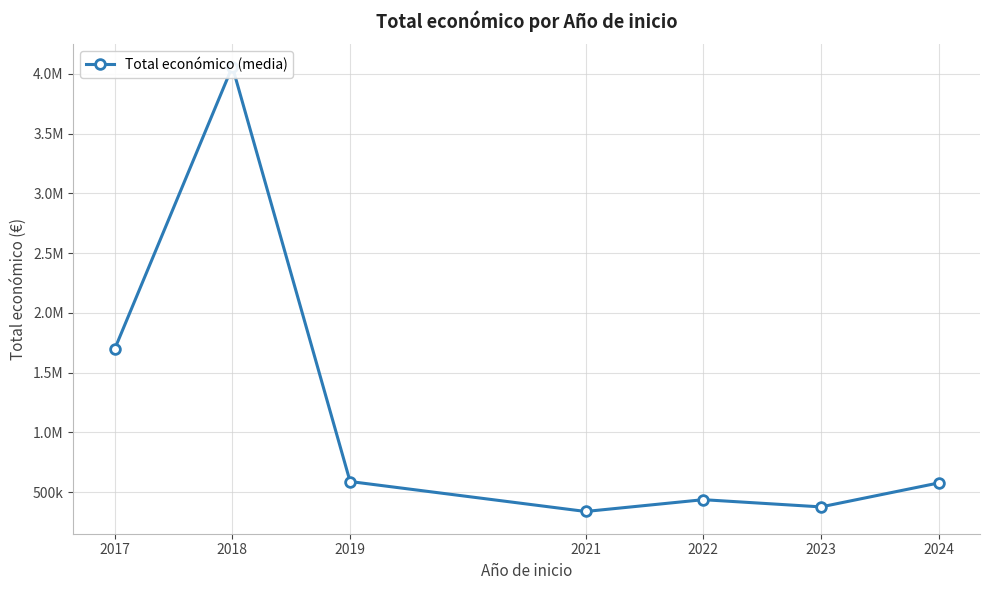

Reading right to left, extract all data points from this chart.

2024=576734.6	2023=375994.7	2022=436385.7	2021=337655.7	2019=588318.0	2018=4061095.0	2017=1695438.6